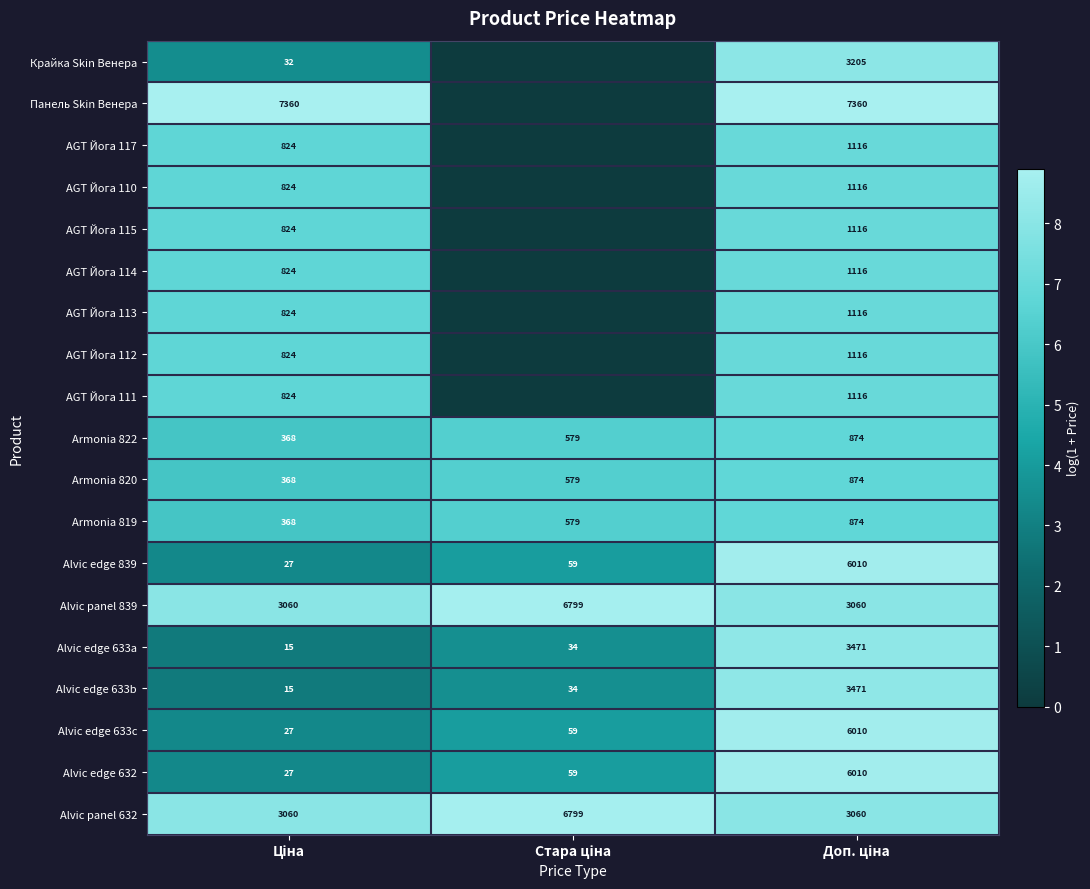

Is it true that Alvic edge 633b equals 2.8 at Ціна?

True